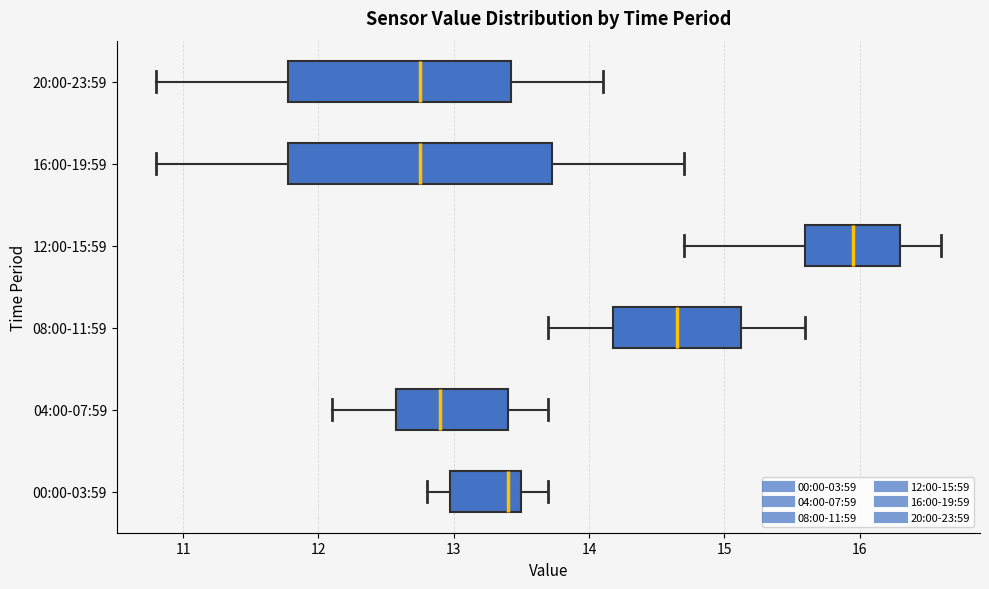

Reading bottom to top, transcribe this box plot: for each box, give where its median line is, the range the box spans, and where its two whiskers end, as read against the x-axis. The values are not printed on the chart, so give them approximately, as read against the axis.

00:00-03:59: median 13.4, box 13.0 to 13.5, whiskers 12.8 to 13.7
04:00-07:59: median 12.9, box 12.6 to 13.4, whiskers 12.1 to 13.7
08:00-11:59: median 14.7, box 14.2 to 15.1, whiskers 13.7 to 15.6
12:00-15:59: median 16.0, box 15.6 to 16.3, whiskers 14.7 to 16.6
16:00-19:59: median 12.8, box 11.8 to 13.7, whiskers 10.8 to 14.7
20:00-23:59: median 12.8, box 11.8 to 13.4, whiskers 10.8 to 14.1